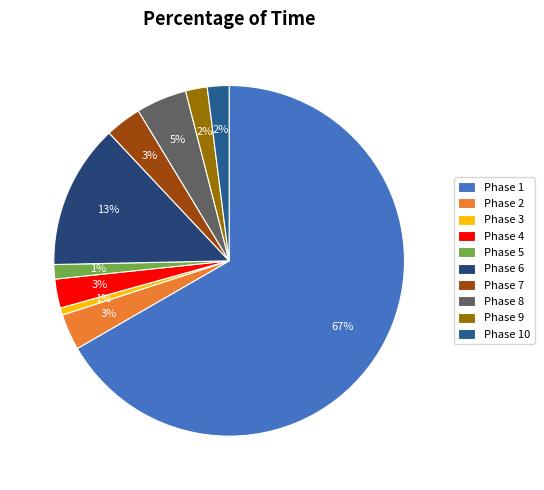

How many slices are in this pie chart?

10